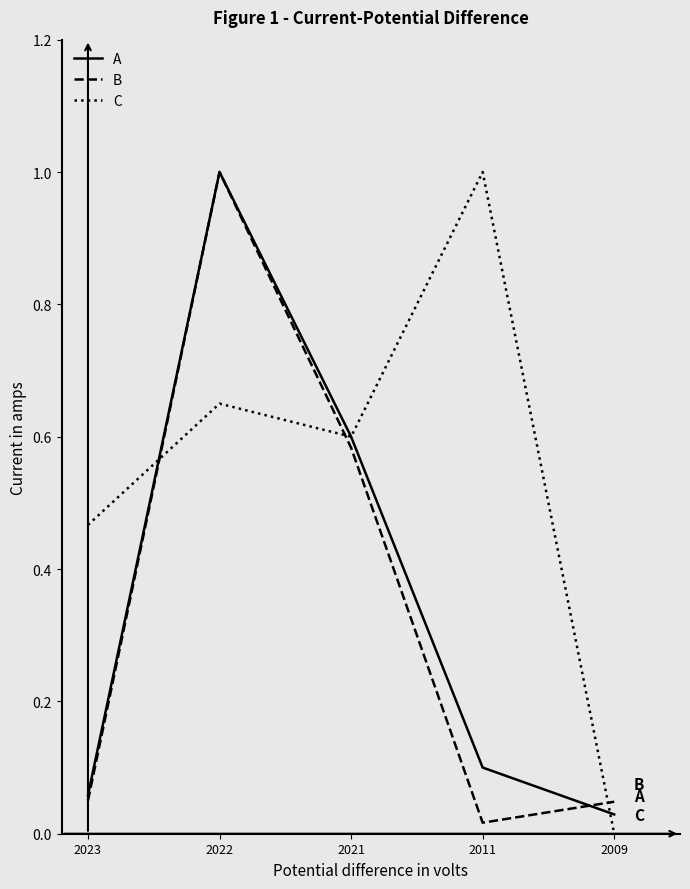

How many categories are shown in the chart?

5